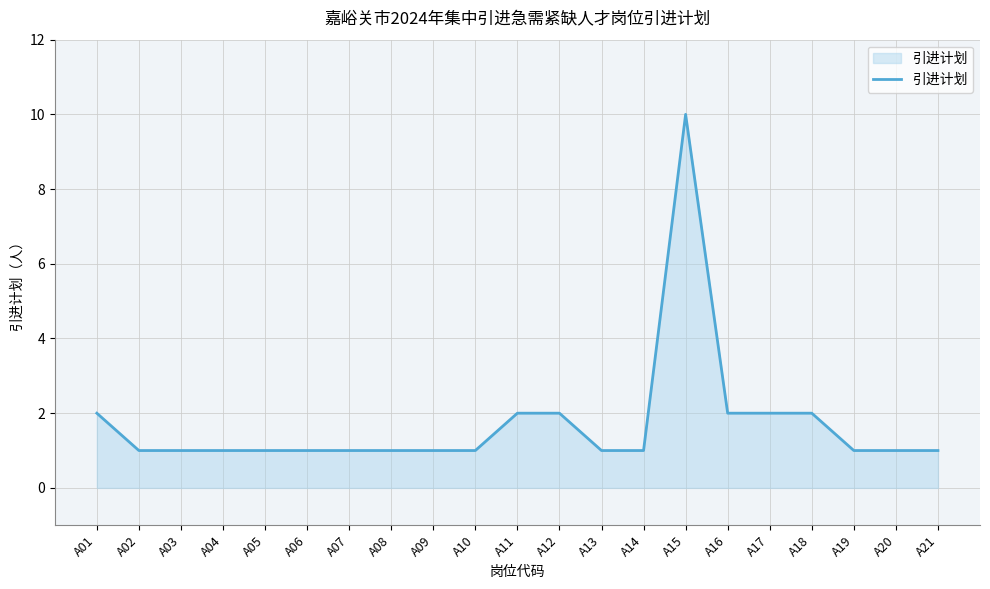

Between A15 and A11, which is larger?

A15